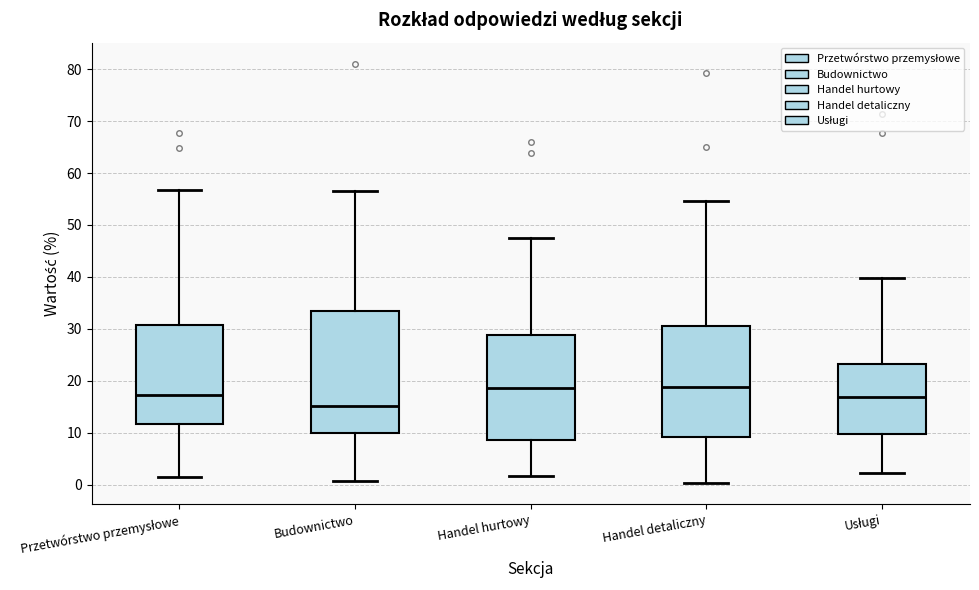

Reading left to right, transcribe this box plot: for each box, give where its median line is, the range the box spans, and where its two whiskers end, as read against the y-axis. The values are not printed on the chart, so give them approximately, as read against the axis.

Przetwórstwo przemysłowe: median 17, box 12 to 31, whiskers 2 to 57
Budownictwo: median 15, box 10 to 34, whiskers 1 to 57
Handel hurtowy: median 19, box 9 to 29, whiskers 2 to 48
Handel detaliczny: median 19, box 9 to 31, whiskers 0 to 55
Usługi: median 17, box 10 to 23, whiskers 2 to 40